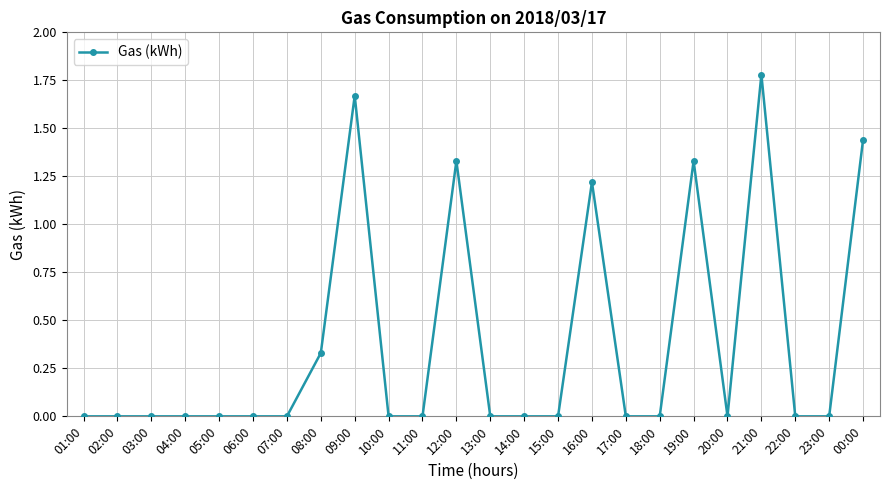

How many distinct data groups are displayed?

1